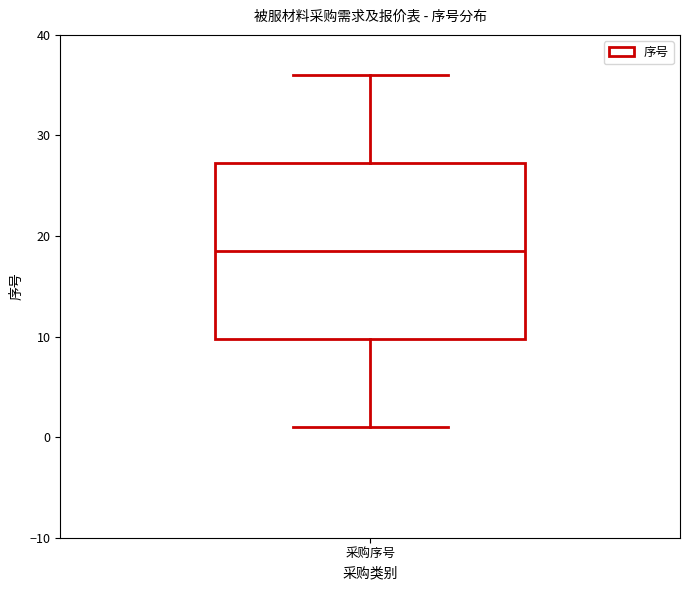

Read this box plot against the y-axis: the position of the median line, the range covered by the box, and the ends of both whiskers. The values are not printed on the chart, so give them approximately, as read against the axis.

median 19, box 10 to 27, whiskers 1 to 36